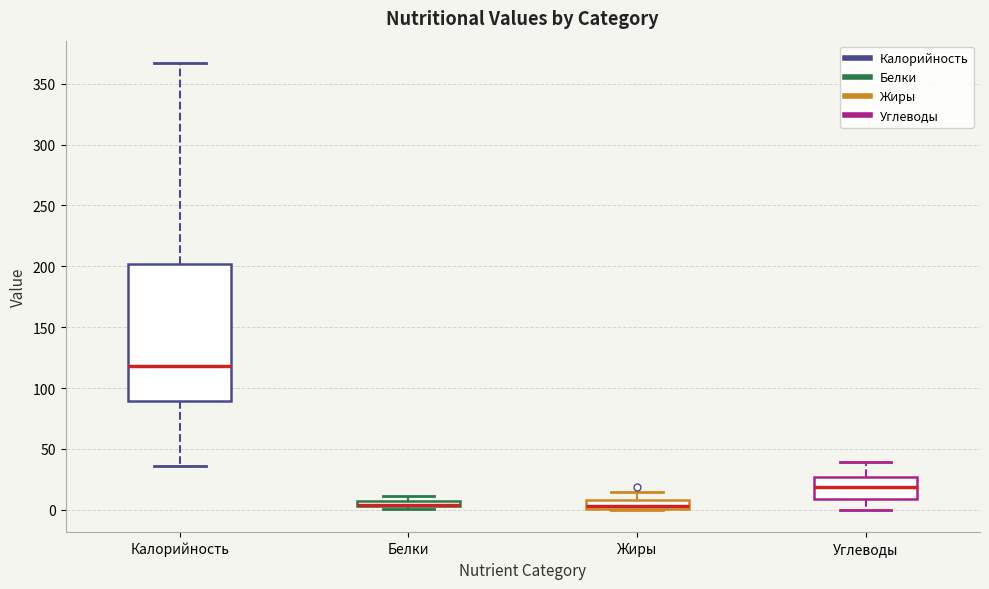

Where is the upper edge of the box for Калорийность on the y-axis? The values are not printed on the chart, so give them approximately, as read against the axis.

200